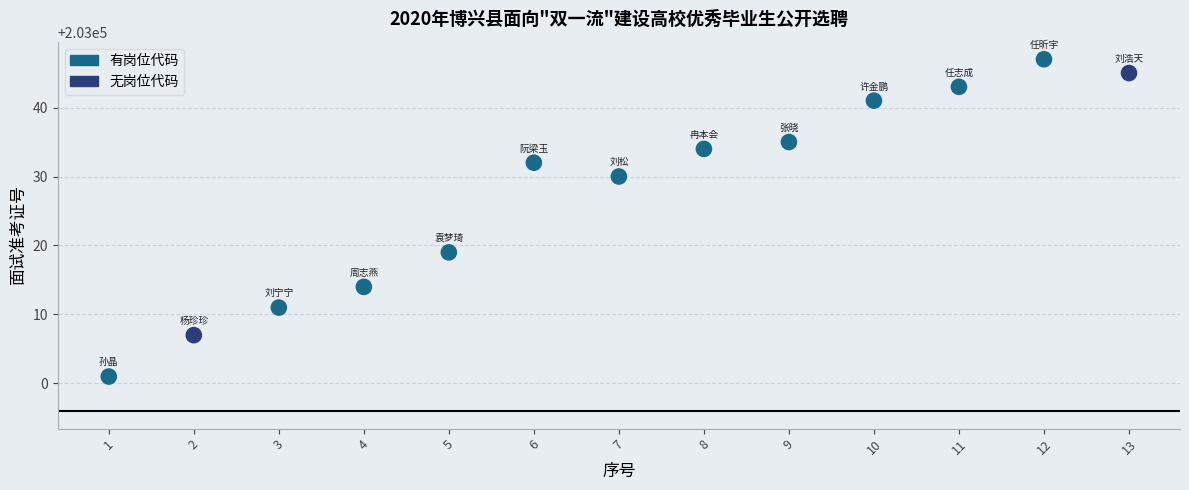

What Y value in the scatter plot is closest to 203024?

203019